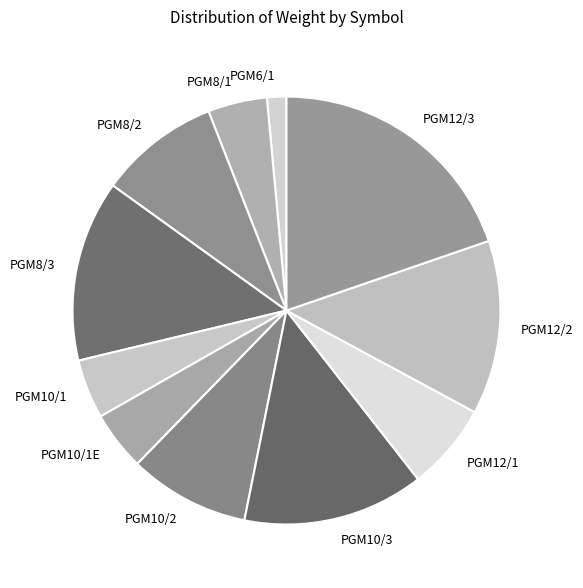

Which has a higher value, PGM8/2 or PGM12/3?

PGM12/3